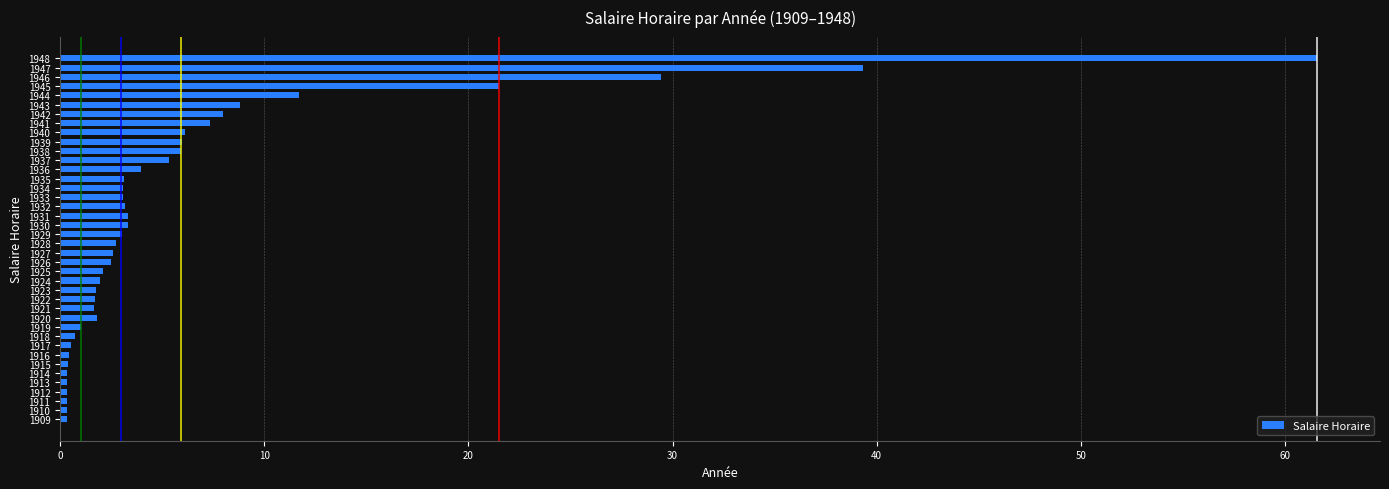

What is the difference between the second highest and minimum values?

39.0